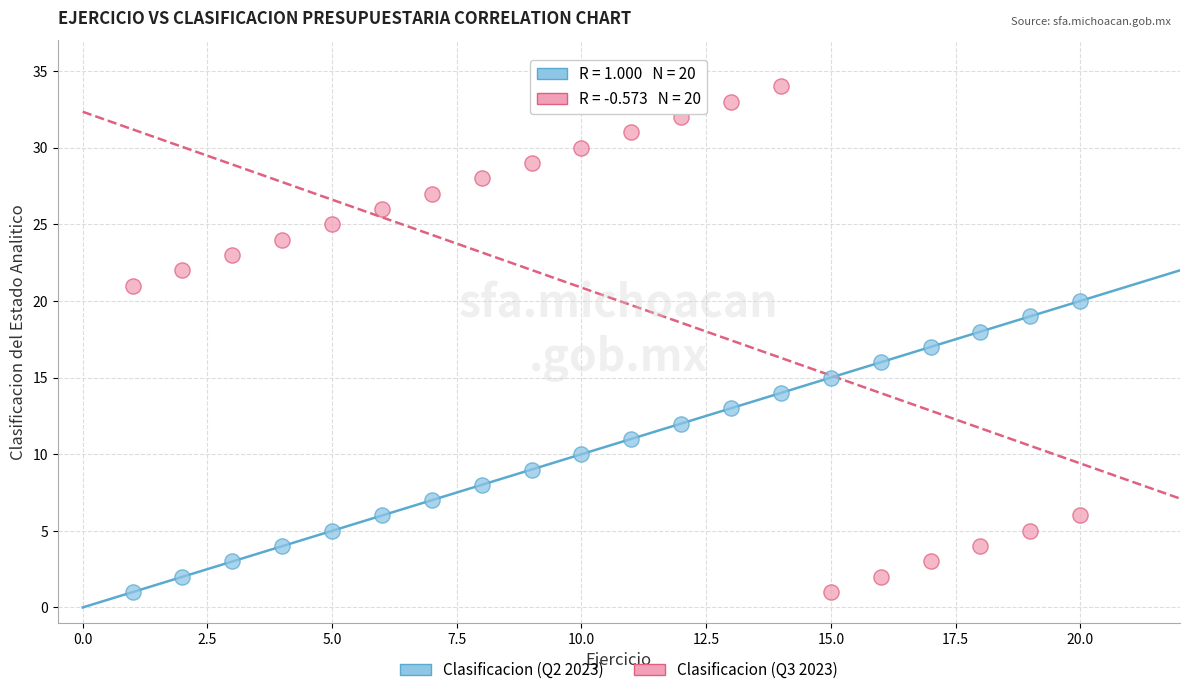

What are all the series names shown in the legend?

Clasificacion (Q2 2023), Clasificacion (Q3 2023)